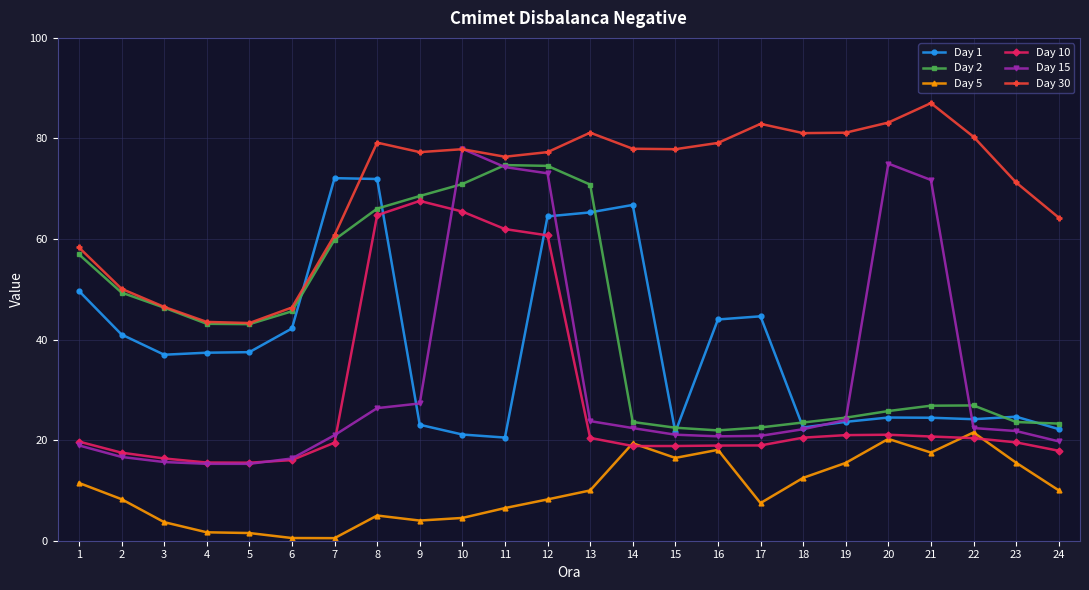

Between 8 and 17, which series saw the biggest shift?

Day 10